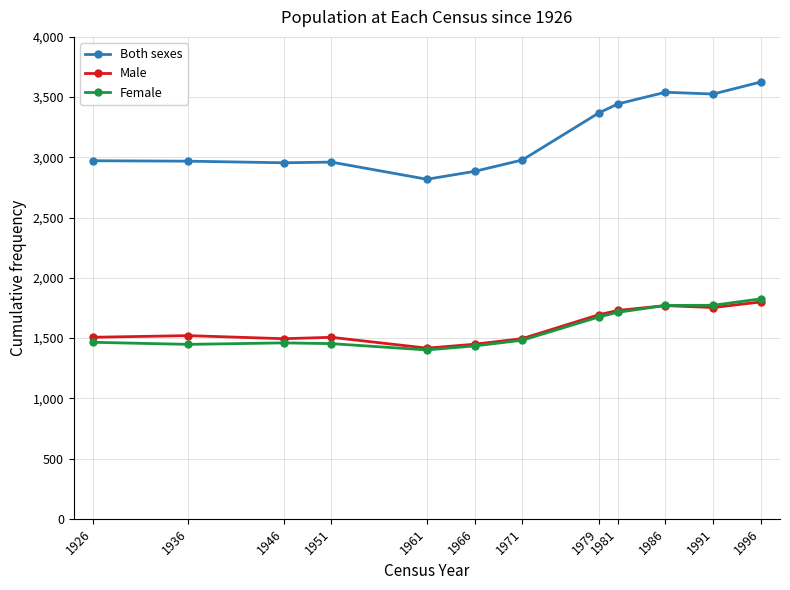

Where is the first local minimum for Both sexes?

1946